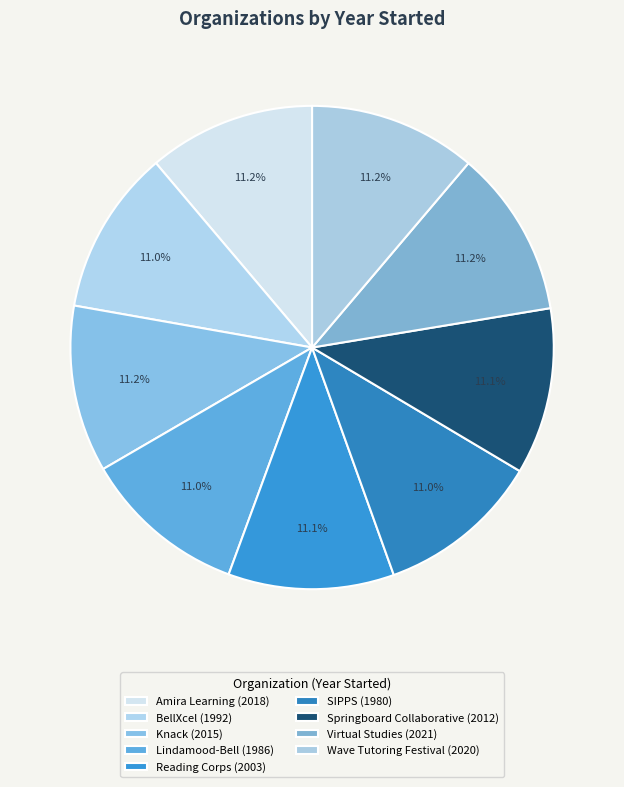

Count the number of slices in the pie.

9